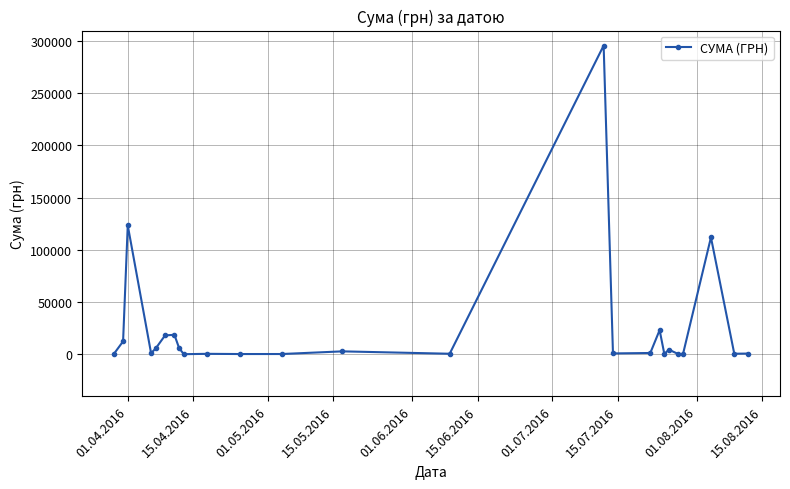

True or false: the data has more than 1 interior local peaks.

True